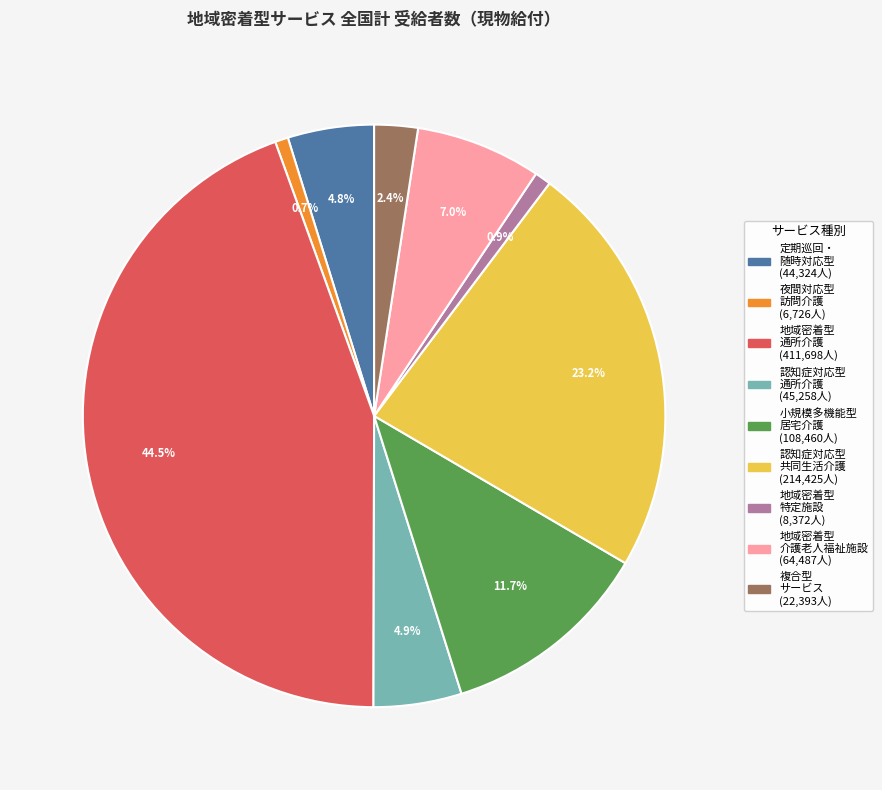

Is there any slice that represents more than half of the pie?

No